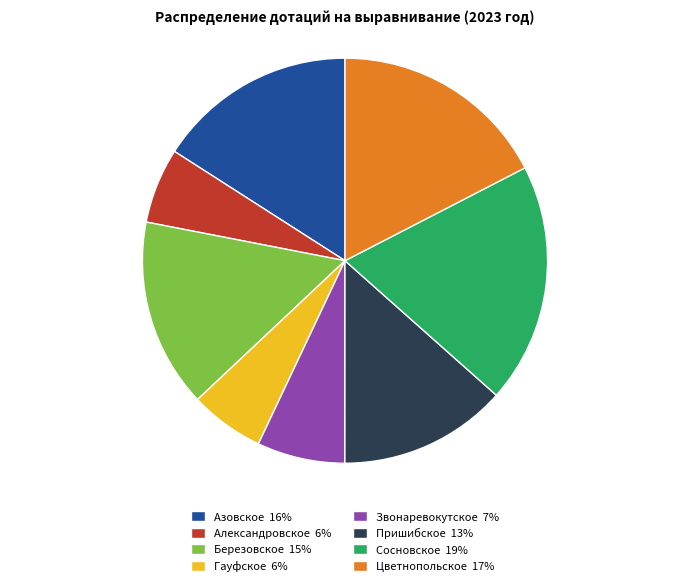

Does any single category account for the majority?

No